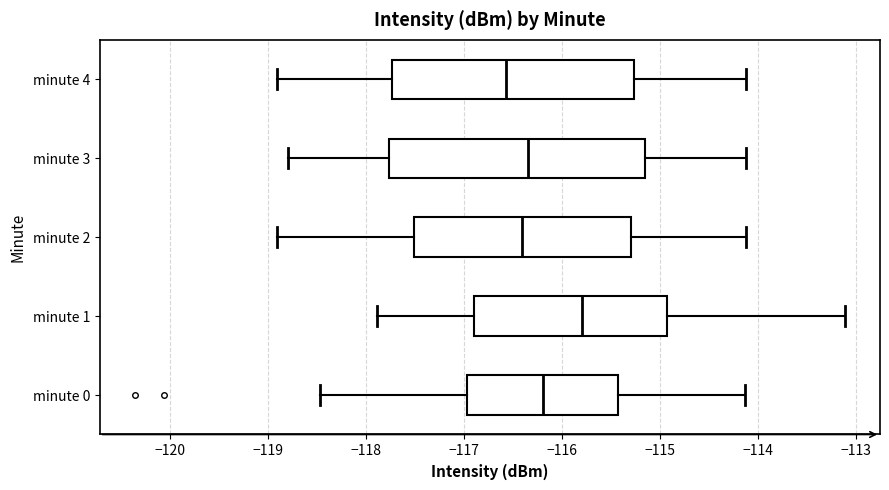

Which box is the widest, from its left edge to its right edge?

minute 3